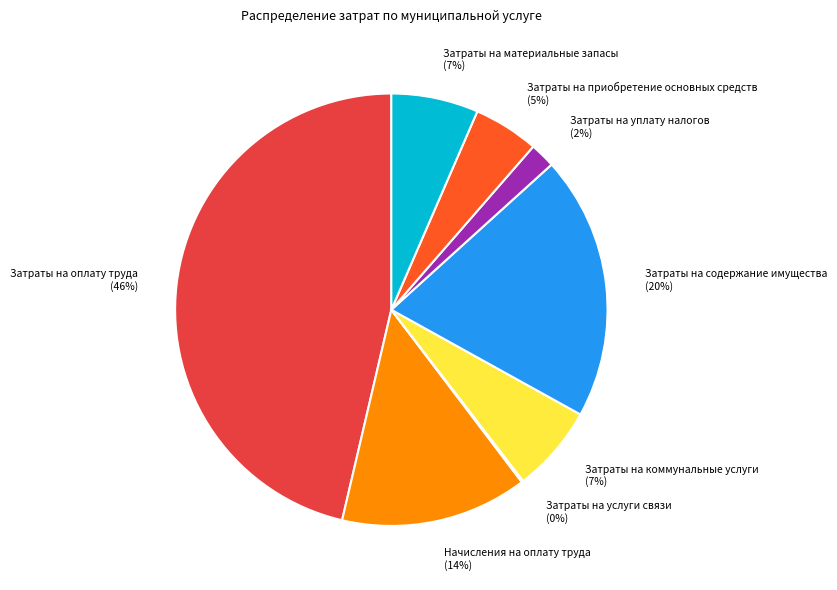

To the nearest percent, what is the average slice percentage?

12%